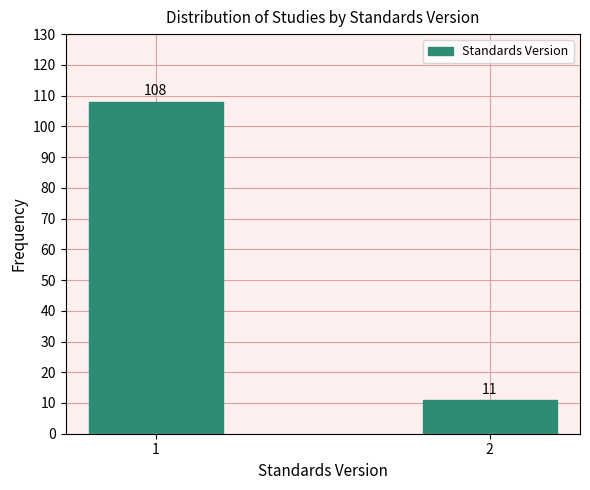

Reading left to right, list all the values displayed in this chart.

108	11